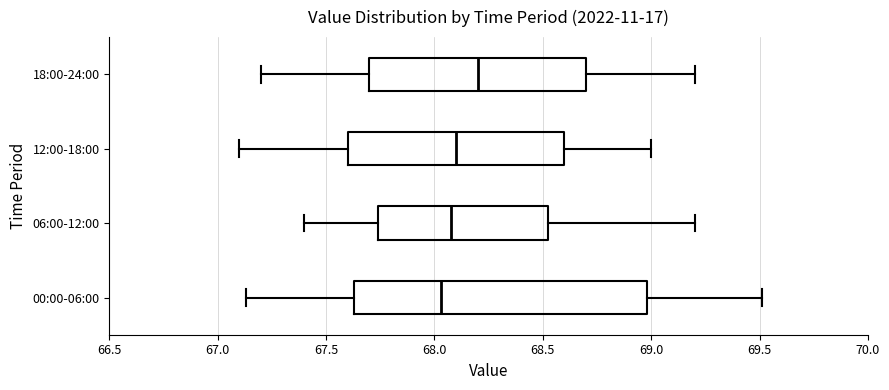

Comparing the boxes themselves (not the whiskers), which one is the widest?

00:00-06:00